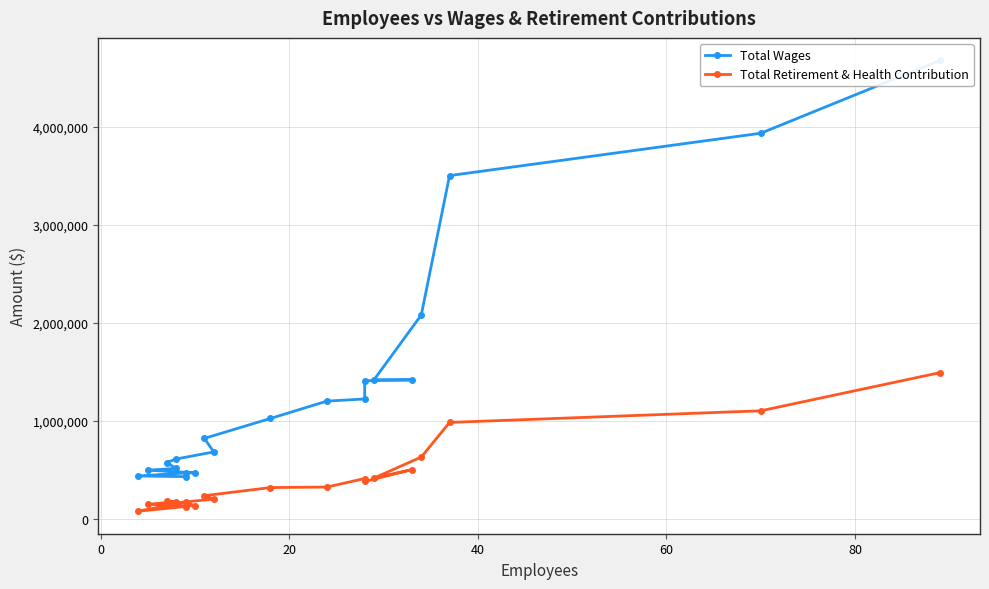

Is the value of Total Retirement & Health Contribution at 7 greater than the value of Total Wages at 11?

No